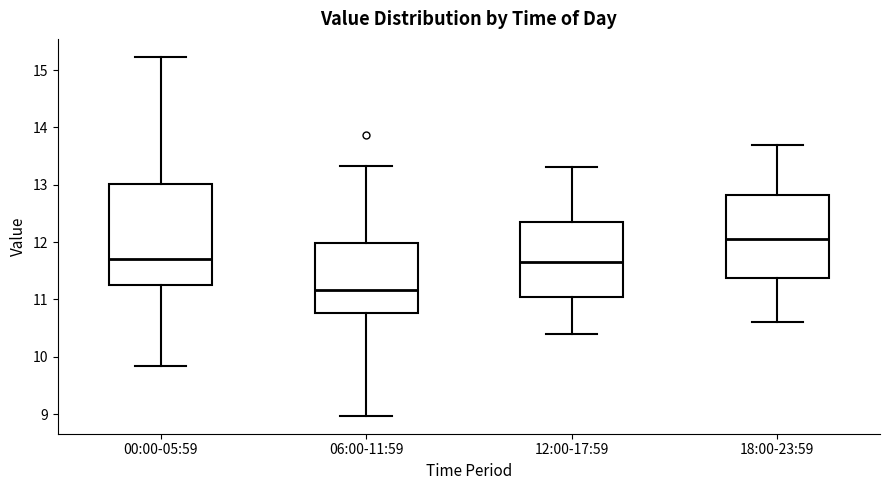

Comparing the boxes themselves (not the whiskers), which one is the tallest?

00:00-05:59